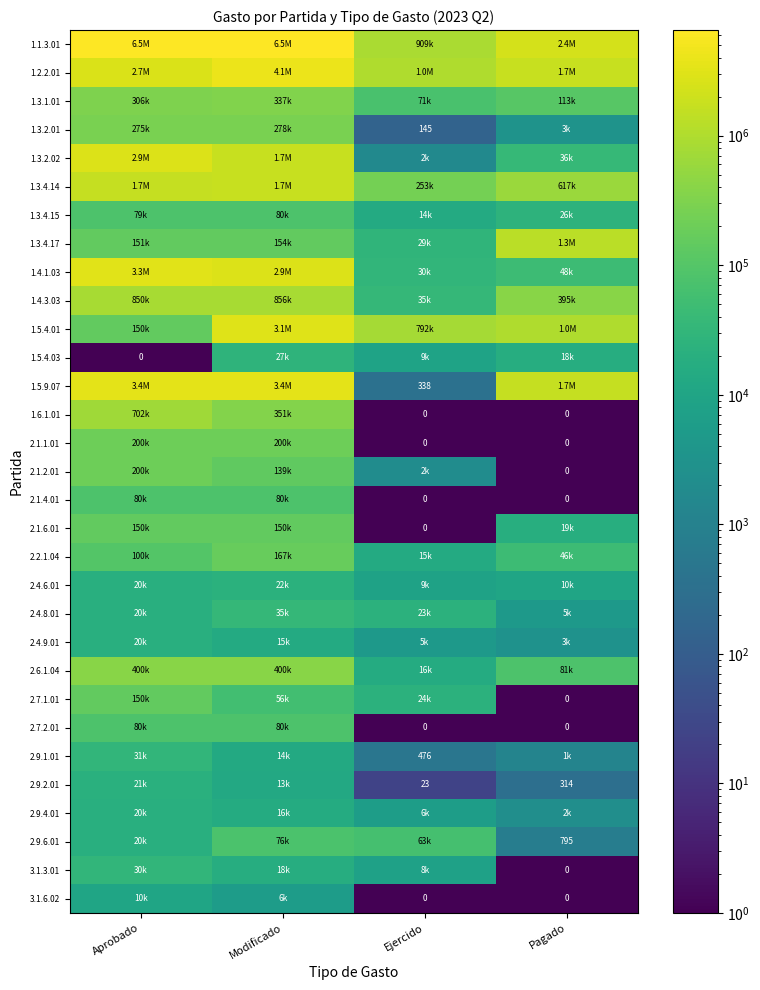

True or false: 1.6.1.01 has a value of 702072.0 at Aprobado.

True